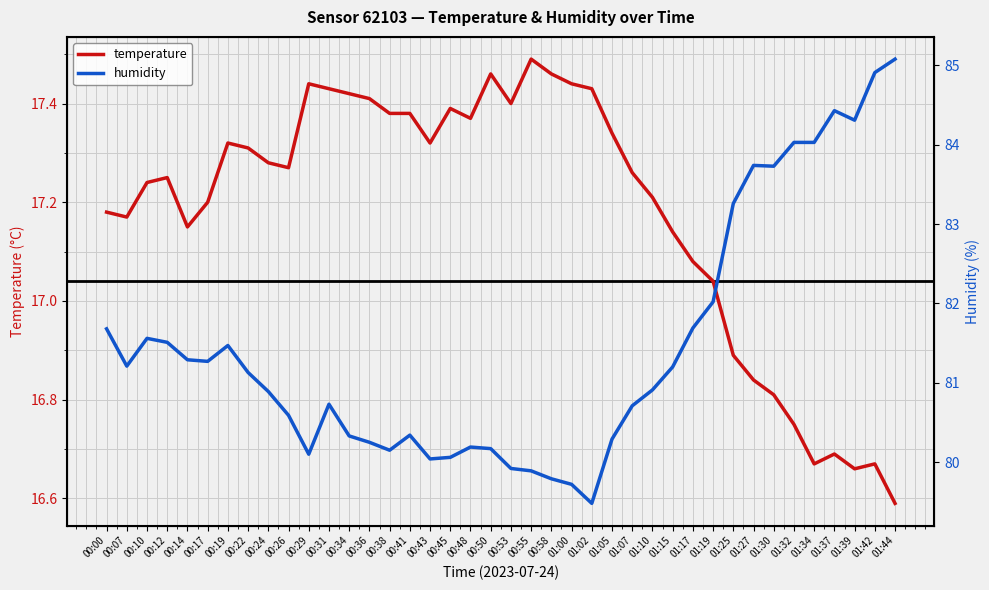

Which has a higher value, 00:10 or 00:14?

00:10